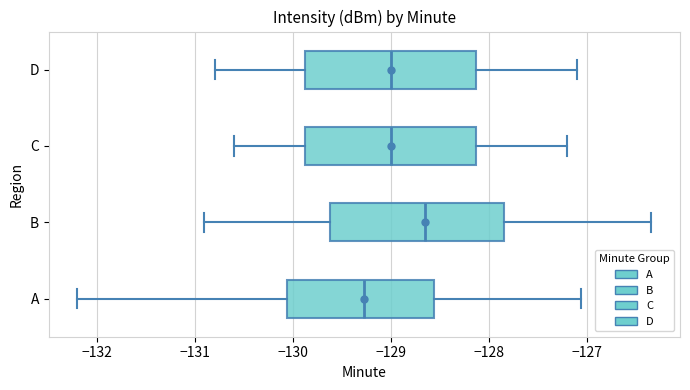

Reading bottom to top, transcribe this box plot: for each box, give where its median line is, the range the box spans, and where its two whiskers end, as read against the x-axis. The values are not printed on the chart, so give them approximately, as read against the axis.

A: median -129.3, box -130.1 to -128.6, whiskers -132.2 to -127.1
B: median -128.6, box -129.6 to -127.8, whiskers -130.9 to -126.3
C: median -129.0, box -129.9 to -128.1, whiskers -130.6 to -127.2
D: median -129.0, box -129.9 to -128.1, whiskers -130.8 to -127.1